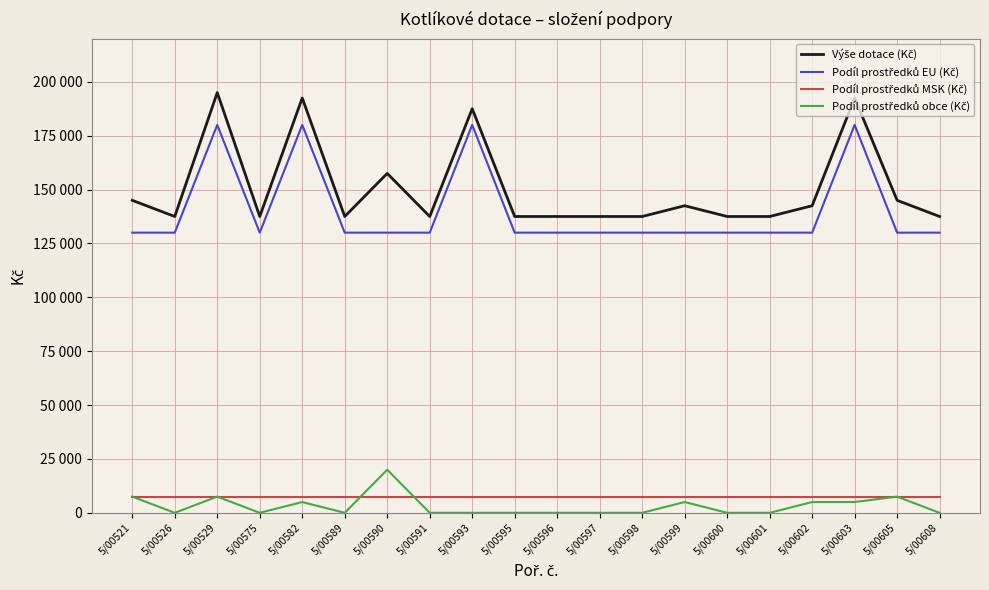

Does the chart have visible grid lines?

Yes